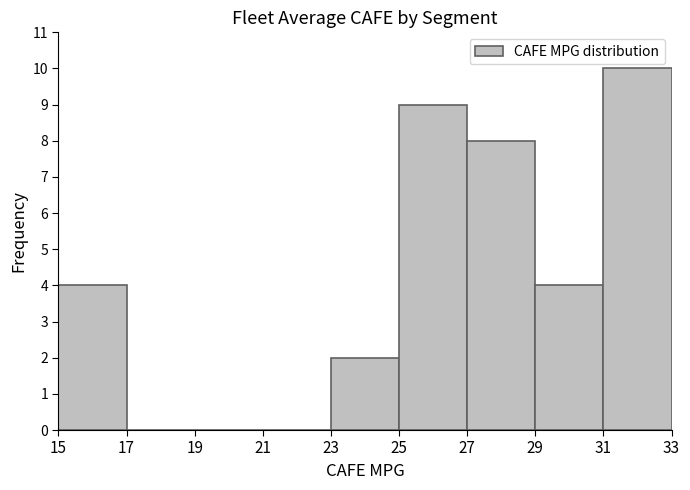

What is the height of the bar covering 31 to 33 on the x-axis? The values are not printed on the chart, so give them approximately, as read against the axis.

10